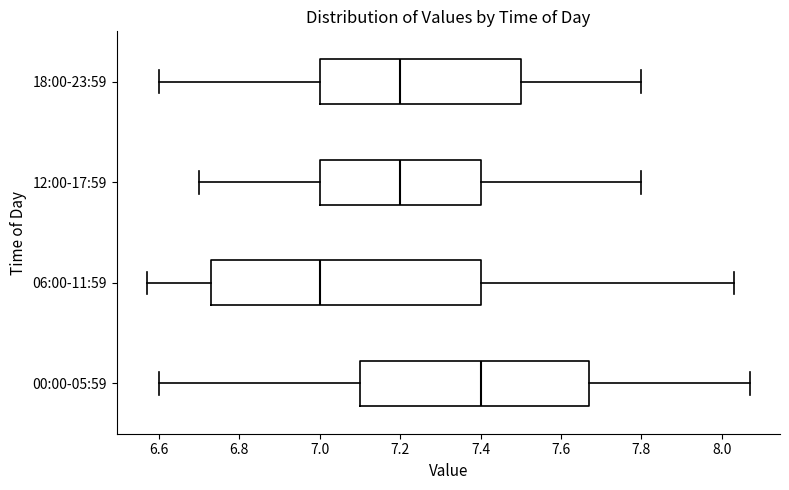

Reading bottom to top, transcribe this box plot: for each box, give where its median line is, the range the box spans, and where its two whiskers end, as read against the x-axis. The values are not printed on the chart, so give them approximately, as read against the axis.

00:00-05:59: median 7.40, box 7.10 to 7.68, whiskers 6.60 to 8.08
06:00-11:59: median 7.00, box 6.74 to 7.40, whiskers 6.58 to 8.04
12:00-17:59: median 7.20, box 7.00 to 7.40, whiskers 6.70 to 7.80
18:00-23:59: median 7.20, box 7.00 to 7.50, whiskers 6.60 to 7.80